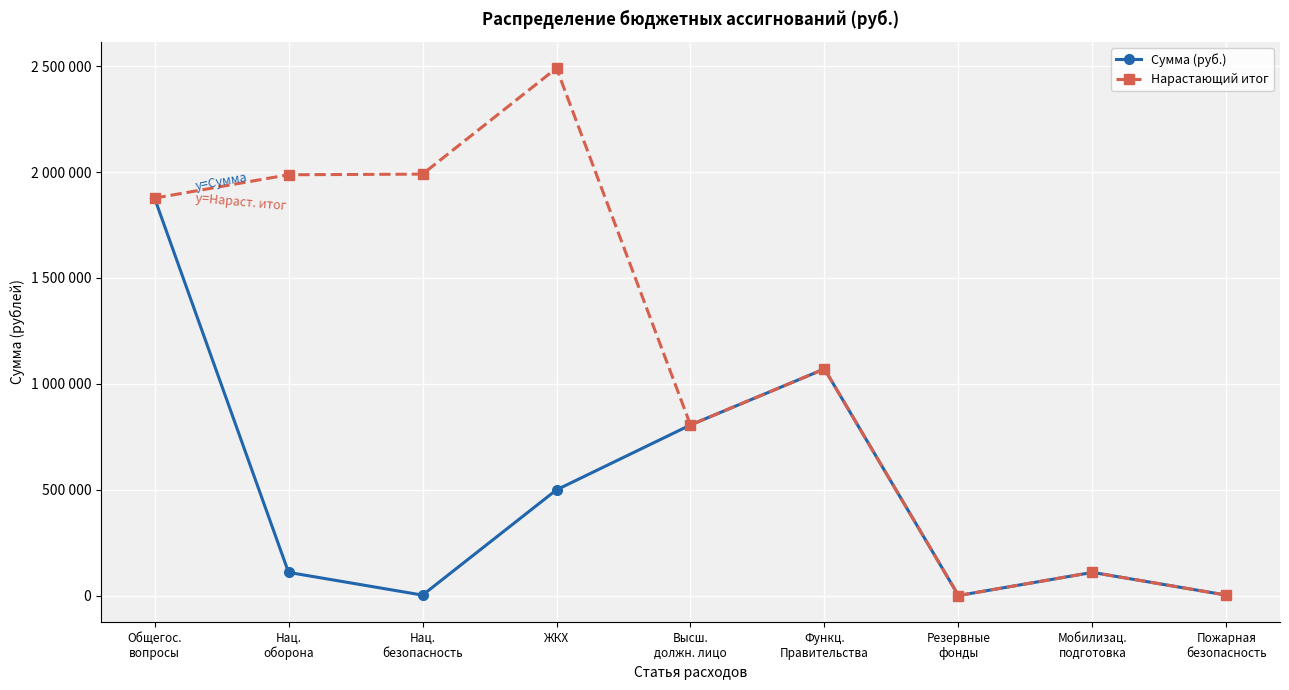

Is this an area chart (filled region under the line)?

No